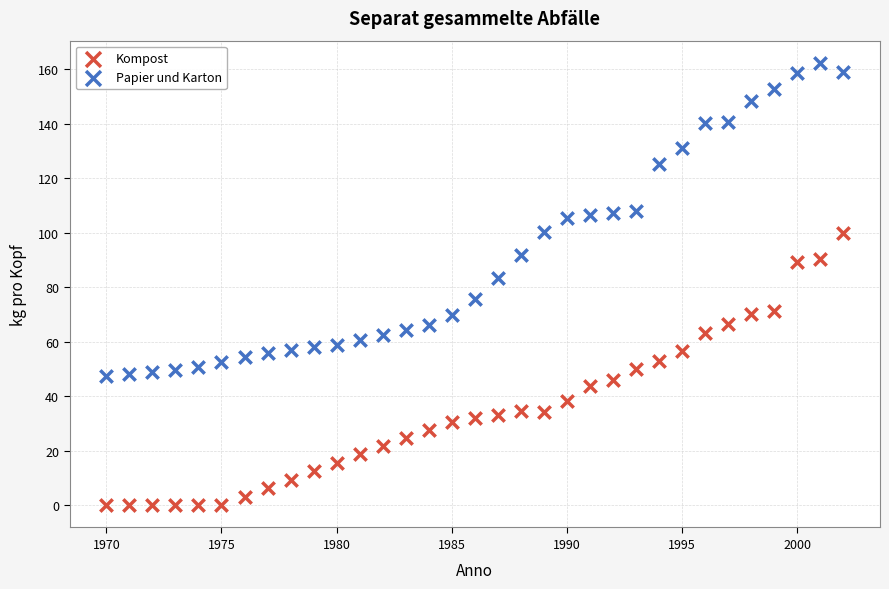

Across all series, what Y value is closest to 81?

83.5